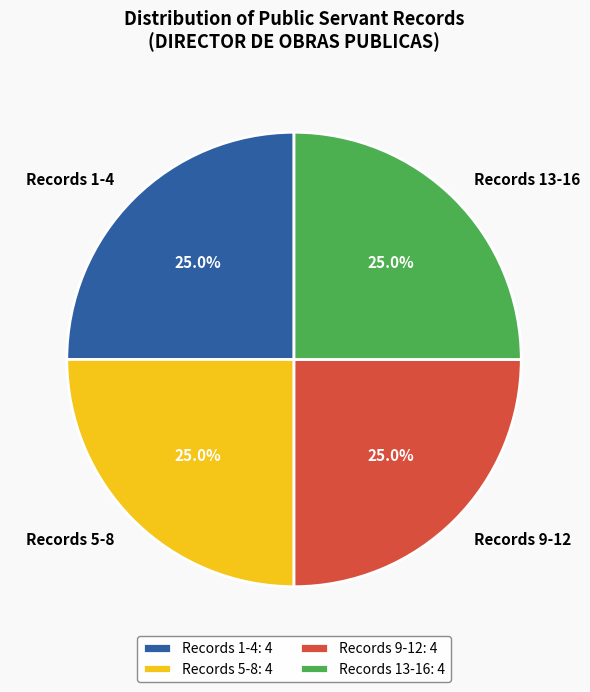

Count the number of slices in the pie.

4